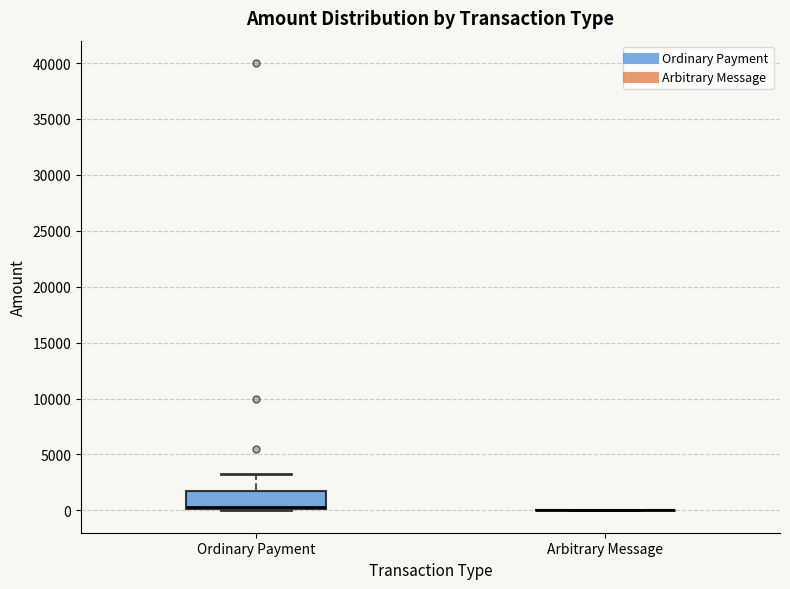

Reading left to right, transcribe this box plot: for each box, give where its median line is, the range the box spans, and where its two whiskers end, as read against the y-axis. The values are not printed on the chart, so give them approximately, as read against the axis.

Ordinary Payment: median 500, box 0 to 1500, whiskers 0 to 3500
Arbitrary Message: box collapsed to a line at 0, whiskers 0 to 0